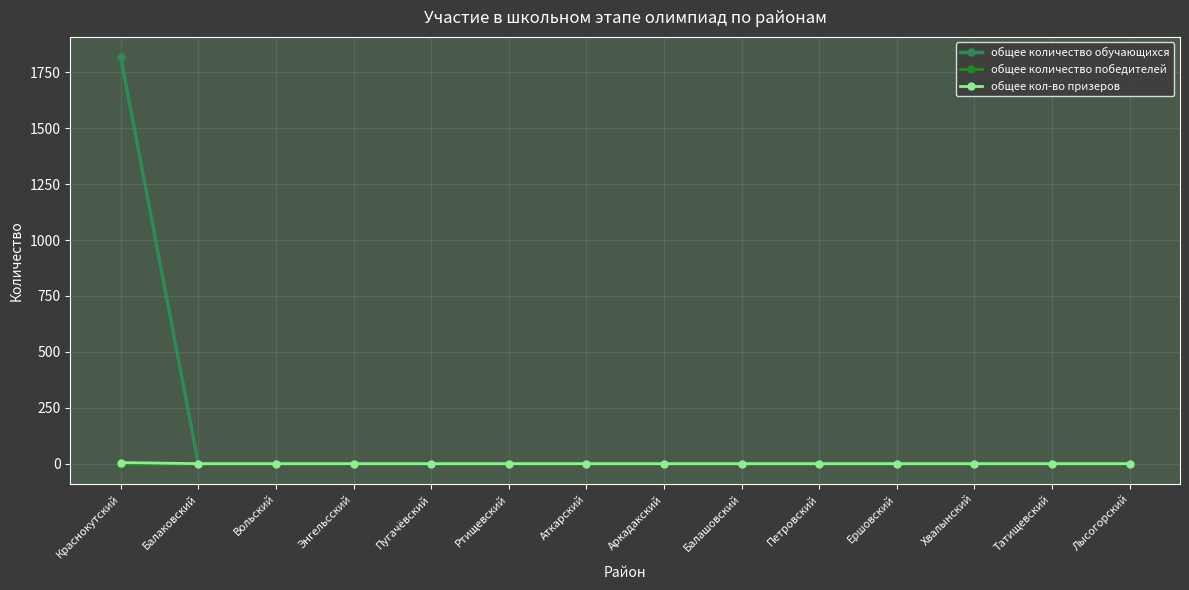

The value of общее количество победителей at Аркадакский is 0. True or false?

True